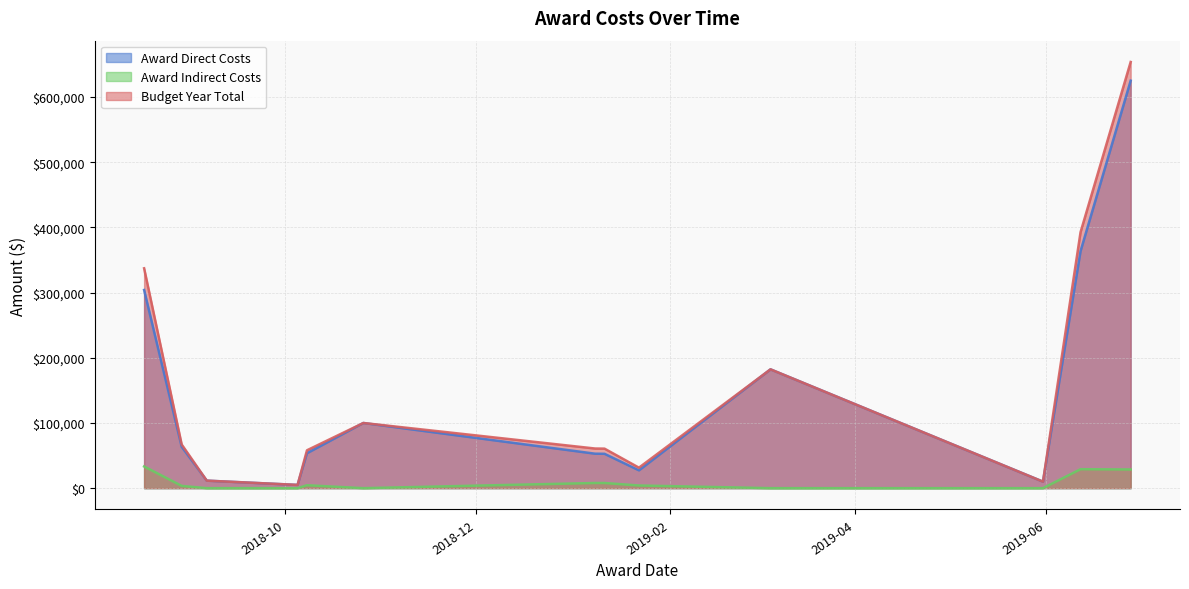

Reading right to left, what are all the values shown in this chart?

Award Direct Costs: 625225	363747	10000	182311	27347	52742	52888	100000	53618	5000	11546	63507	304037
Award Indirect Costs: 28674	29099	0	0	4102	7911	7933	0	4493	0	0	3493	33304
Budget Year Total: 653899	392846	10000	182311	31449	60653	60821	100000	58111	5000	11546	67000	337341